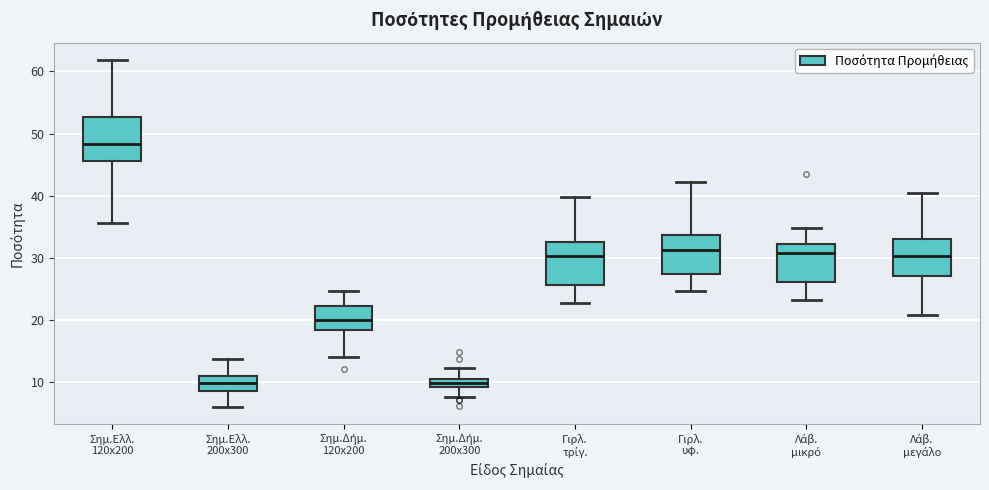

Where is the upper edge of the box for Λάβ. μικρό on the y-axis? The values are not printed on the chart, so give them approximately, as read against the axis.

32